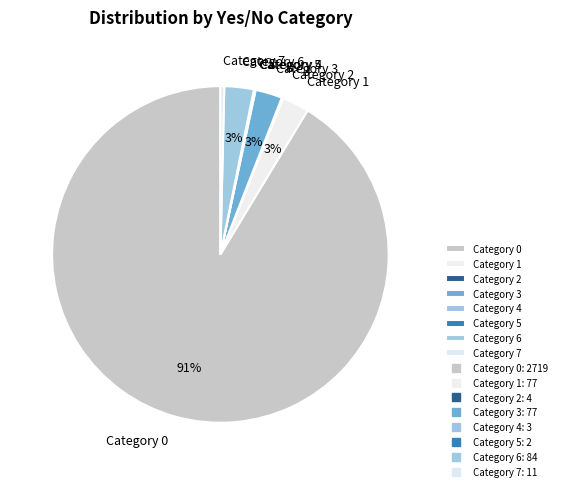

What percentage is the Category 0 slice, to the nearest percent?

91%